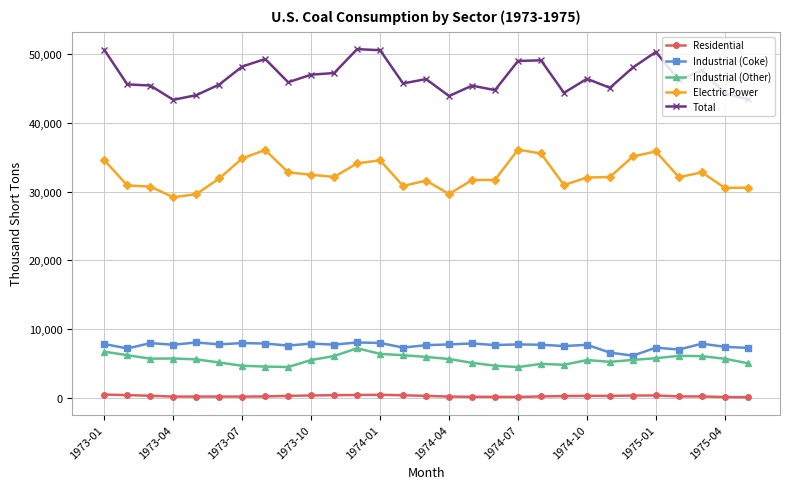

What is the value of the Total point at the 7th from the left?

48160.6